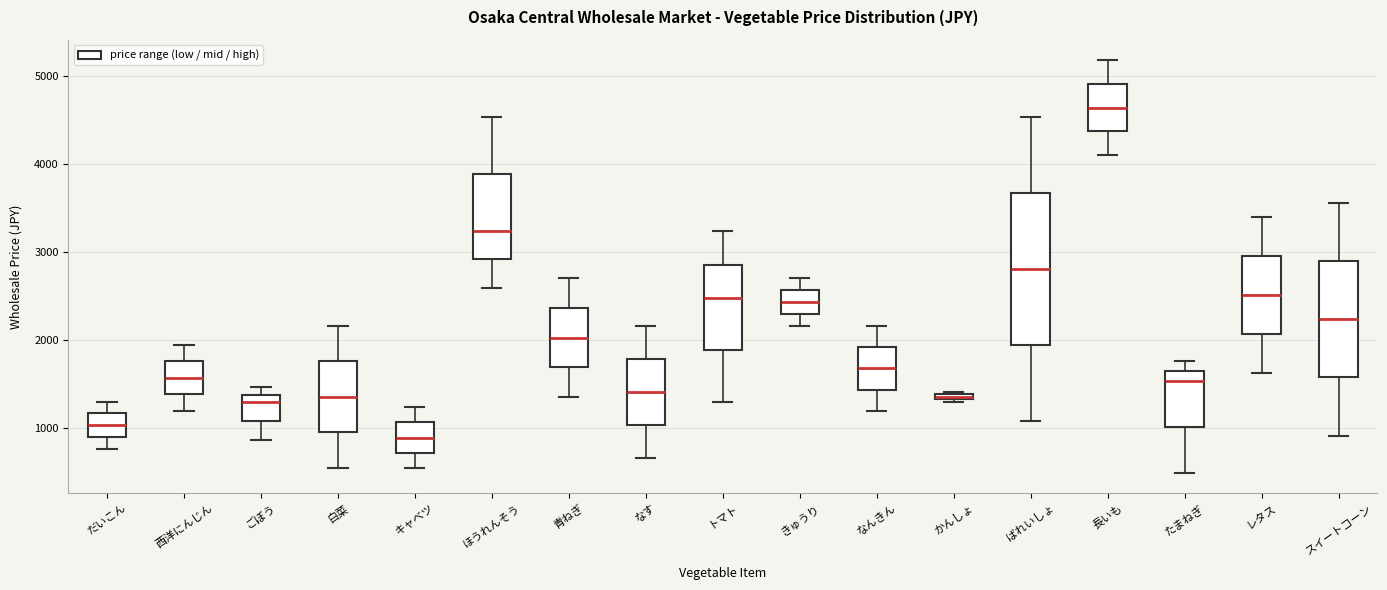

Which box is the tallest, from its lower edge to its upper edge?

ばれいしょ